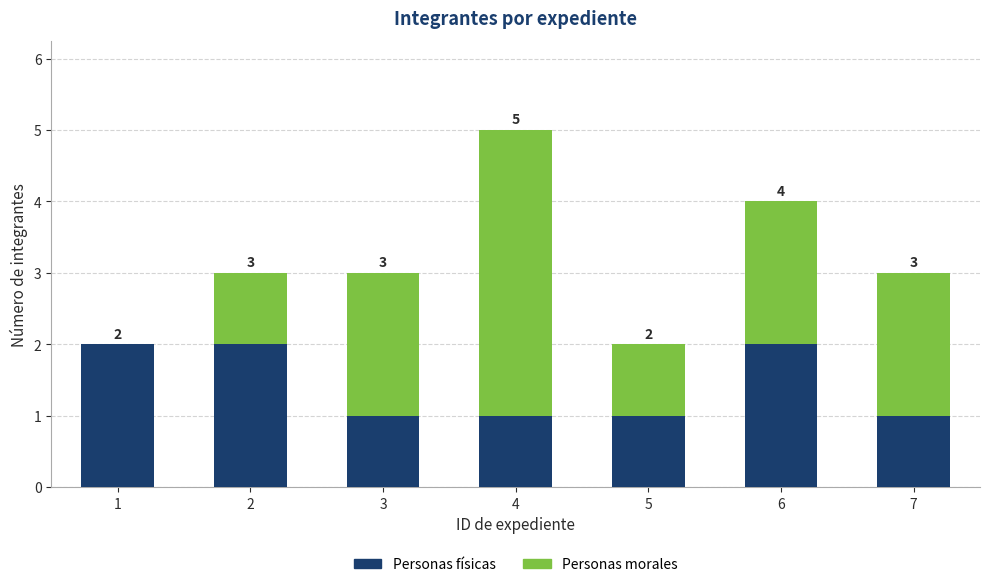

Does the chart contain stacked bars?

Yes